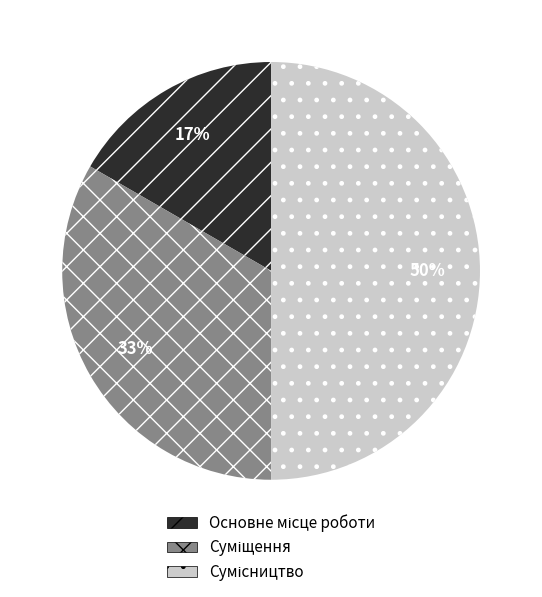

To the nearest percent, what is the difference between the largest and smallest slice percentages?

33%